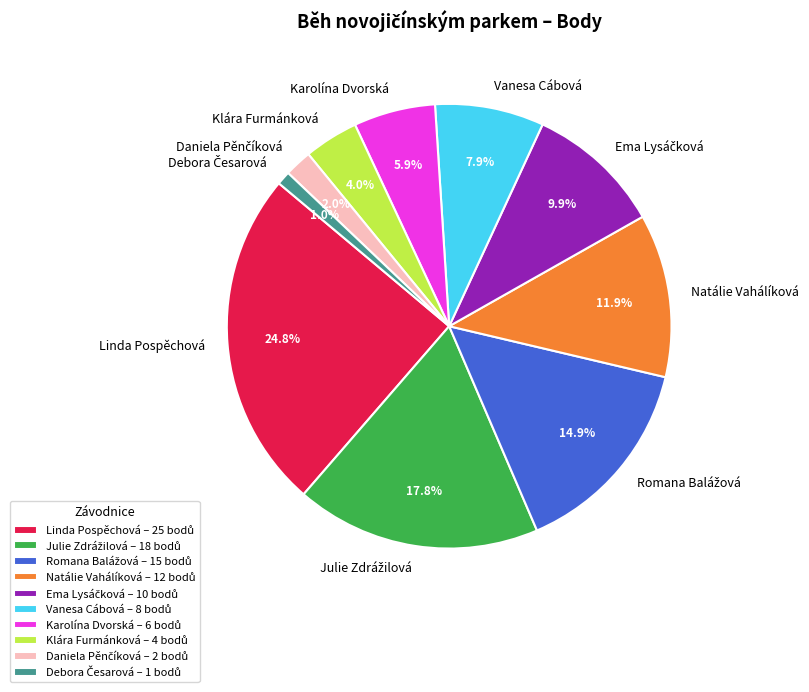

How many segments does this pie chart have?

10